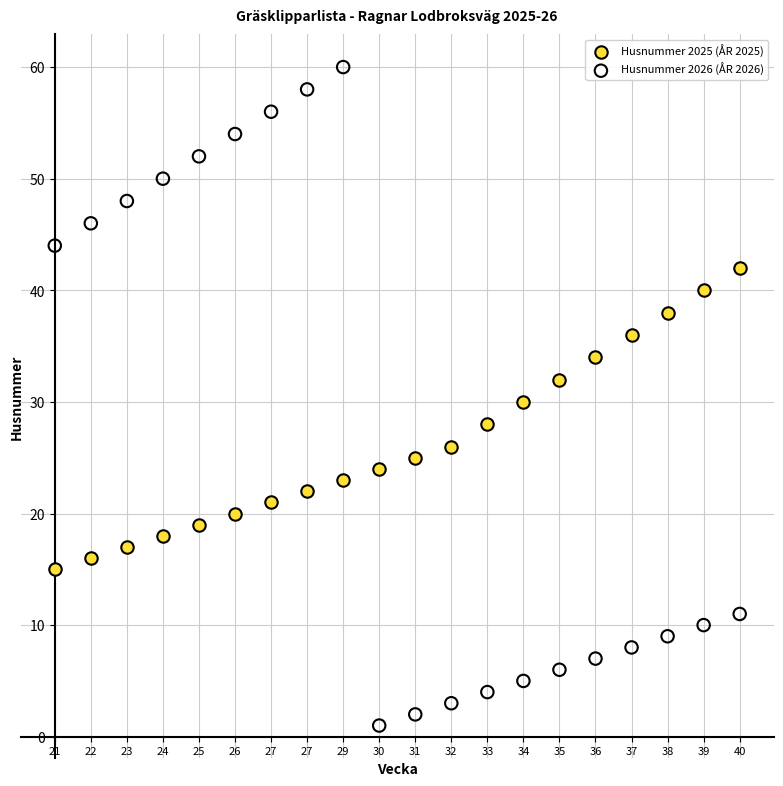

Which series reaches the minimum Y coordinate?

Husnummer 2026 (ÅR 2026)